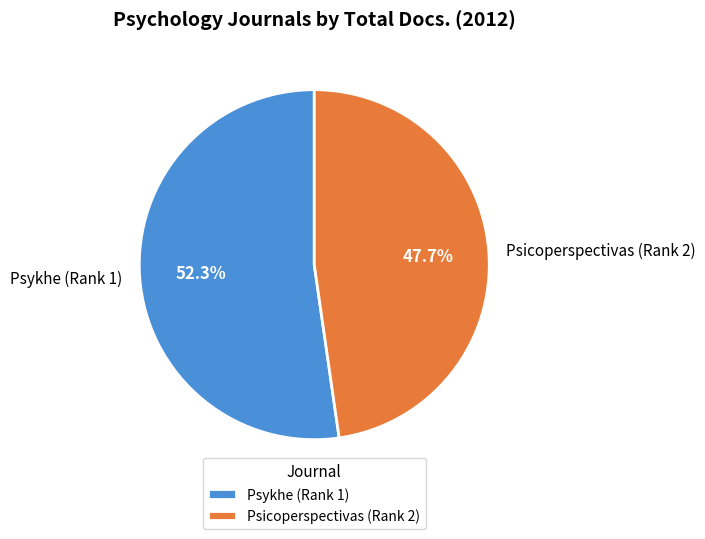

What is the ratio of the value at Psykhe (Rank 1) to the value at Psicoperspectivas (Rank 2)?

1.1